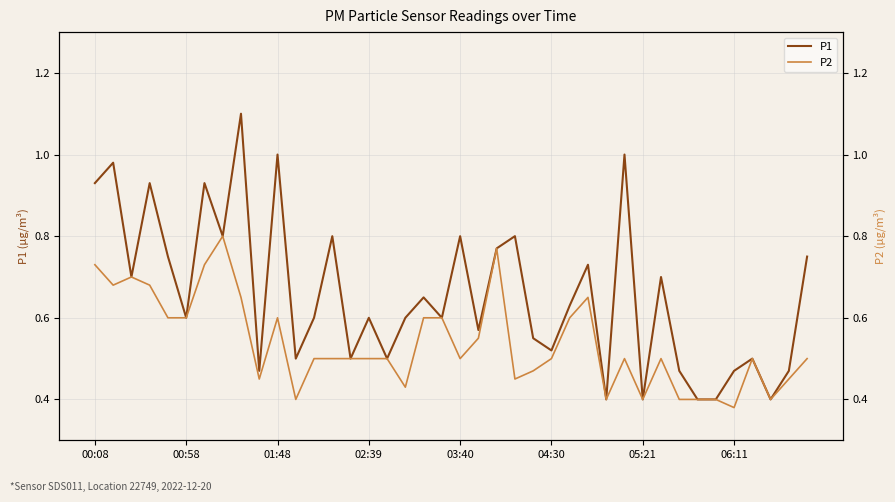

What is the highest value of the P1 series?

1.1